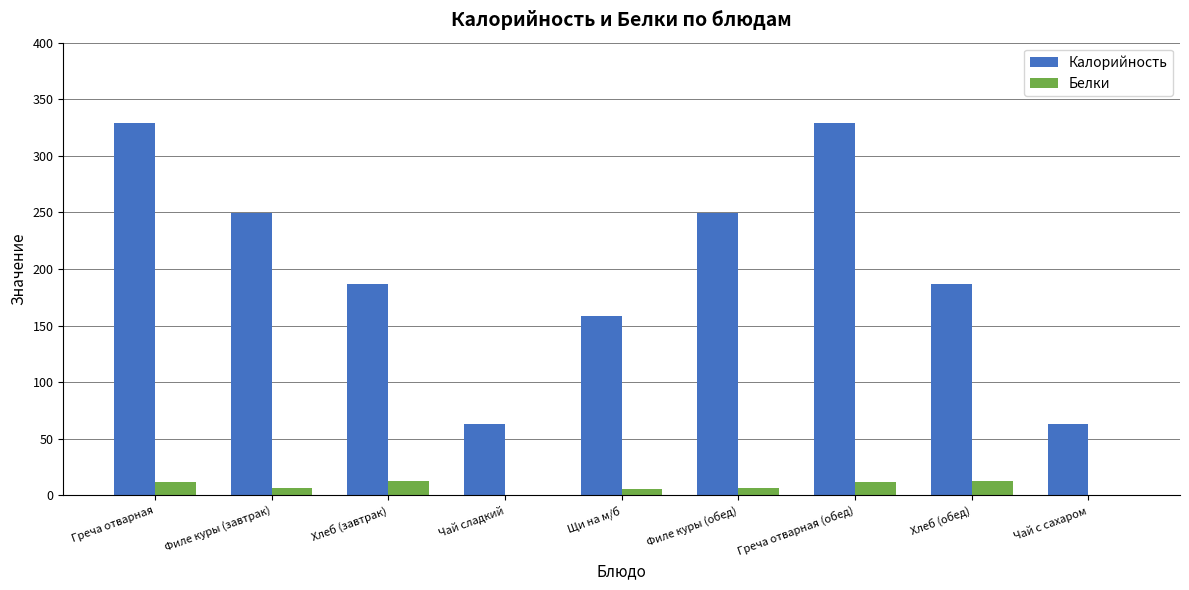

Between Хлеб (завтрак) and Греча отварная (обед), which series saw the biggest shift?

Калорийность